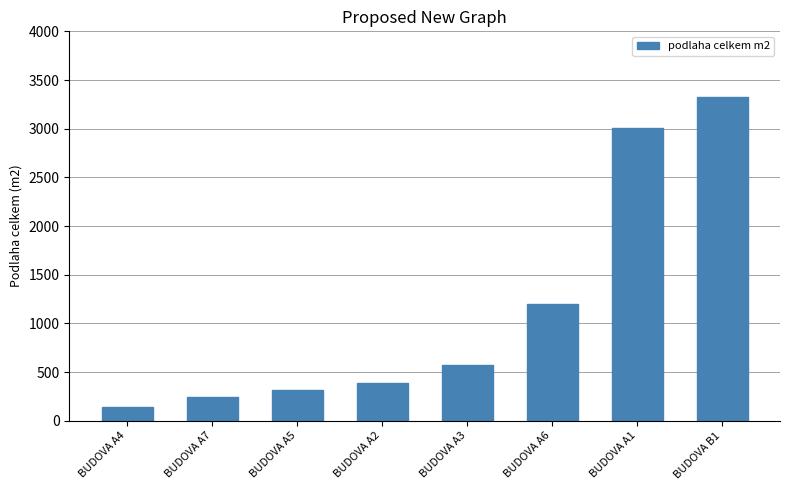

Rank the categories by value from highest to lowest.

BUDOVA B1, BUDOVA A1, BUDOVA A6, BUDOVA A3, BUDOVA A2, BUDOVA A5, BUDOVA A7, BUDOVA A4